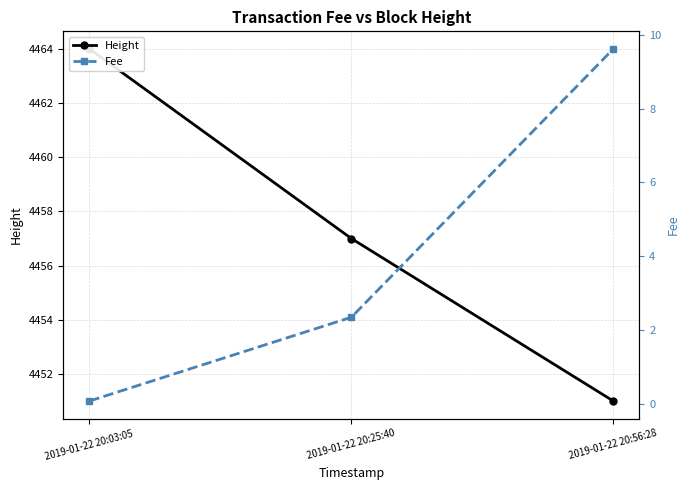

Reading left to right, what are all the values shown in this chart?

Height: 2019-01-22 20:03:05=4464.0	2019-01-22 20:25:40=4457.0	2019-01-22 20:56:28=4451.0
Fee: 2019-01-22 20:03:05=0.1	2019-01-22 20:25:40=2.3	2019-01-22 20:56:28=9.6